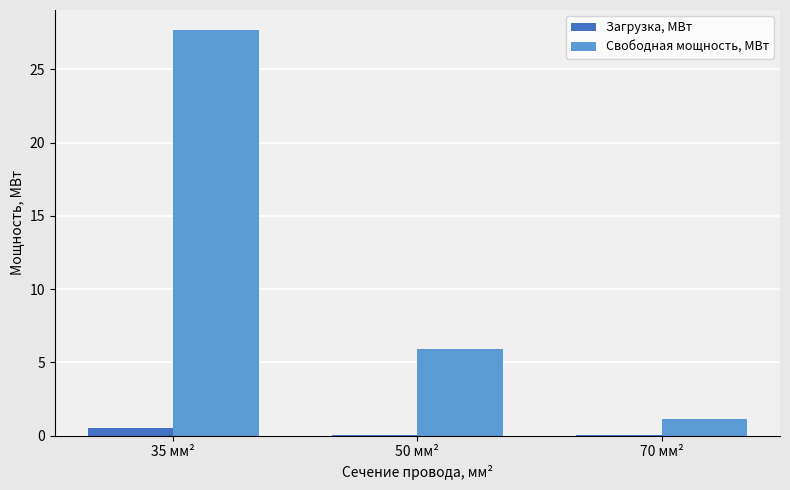

What is the average value of the Загрузка, МВт series?

0.2